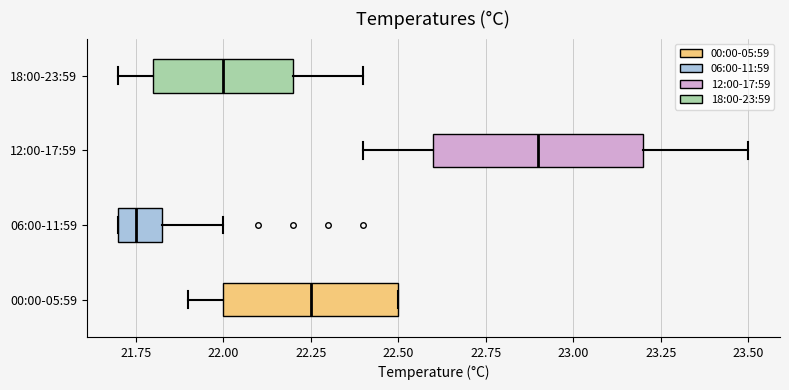

Reading bottom to top, transcribe this box plot: for each box, give where its median line is, the range the box spans, and where its two whiskers end, as read against the x-axis. The values are not printed on the chart, so give them approximately, as read against the axis.

00:00-05:59: median 22.25, box 22.00 to 22.50, whiskers 21.90 to 22.50
06:00-11:59: median 21.75, box 21.70 to 21.85, whiskers 21.70 to 22.00
12:00-17:59: median 22.90, box 22.60 to 23.20, whiskers 22.40 to 23.50
18:00-23:59: median 22.00, box 21.80 to 22.20, whiskers 21.70 to 22.40